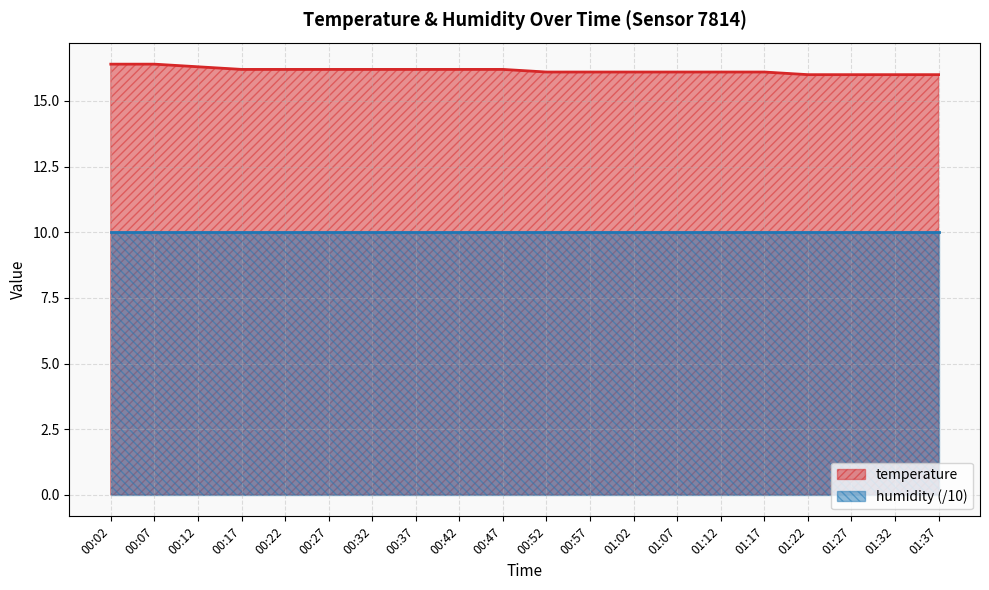

True or false: humidity (/10) and temperature intersect in this chart.

False